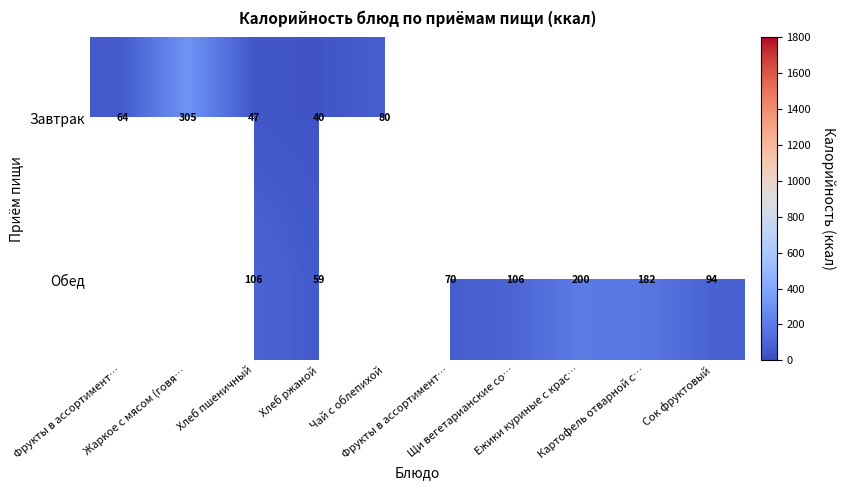

Rank the series by their average value, from highest to lowest.

Завтрак, Обед